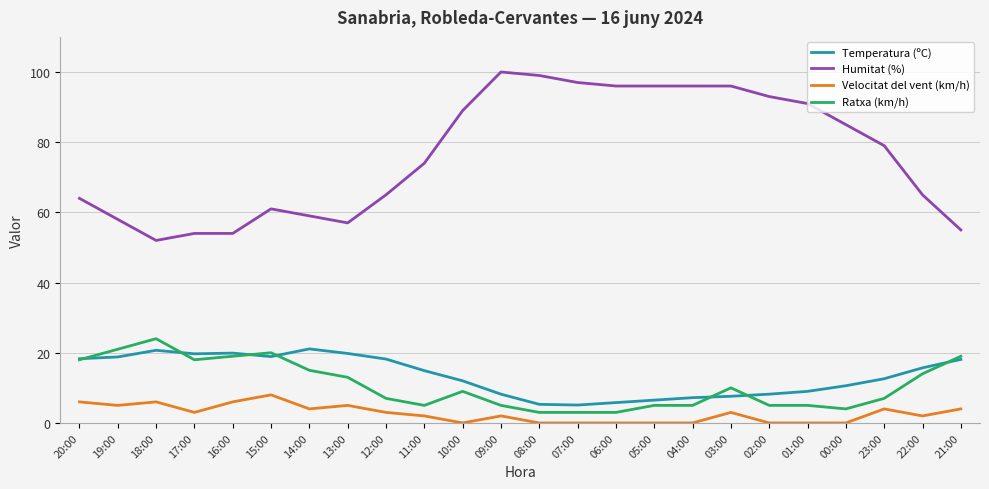

Is the value of Ratxa (km/h) at 19:00 greater than the value of Humitat (%) at 02:00?

No